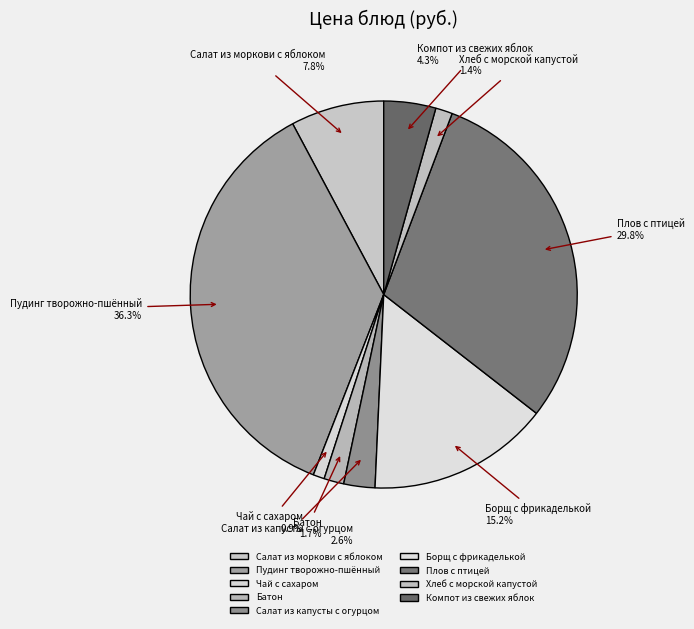

Does any single category account for the majority?

No